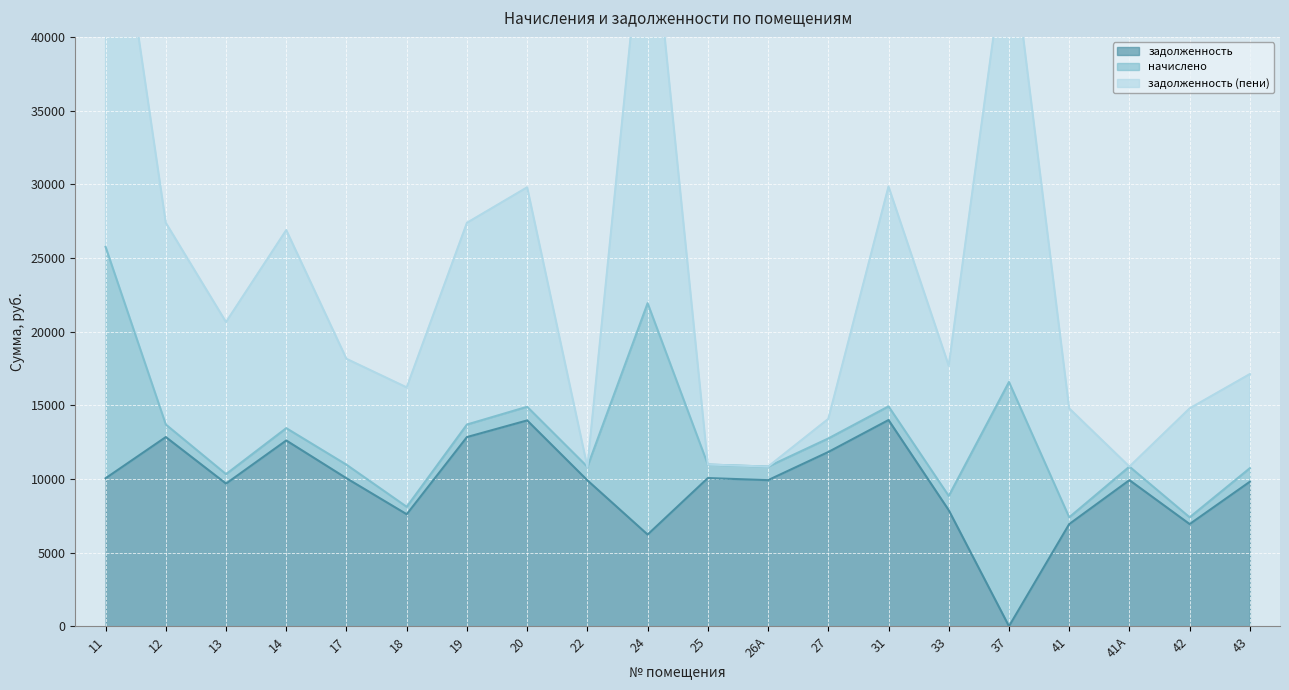

At which category does the chart reach its peak across all series?

37